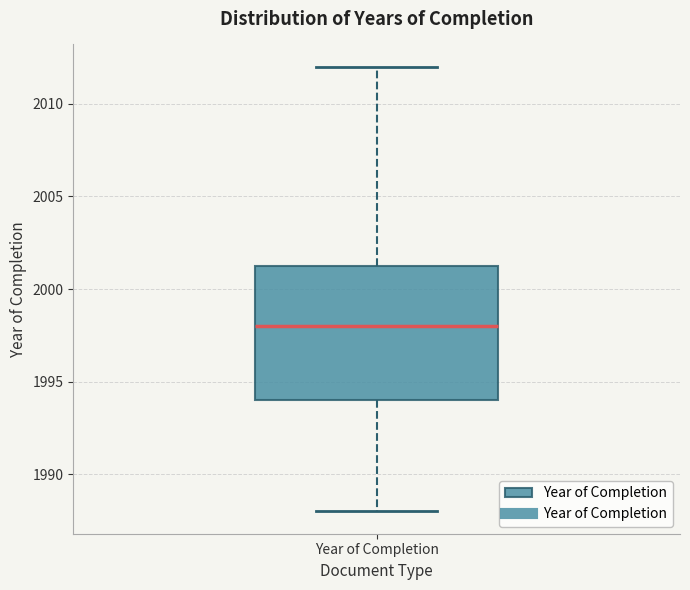

Transcribe this box plot: give where the median line is, the range the box spans, and where the two whiskers end, as read against the y-axis. The values are not printed on the chart, so give them approximately, as read against the axis.

median 1998.0, box 1994.0 to 2001.5, whiskers 1988.0 to 2012.0